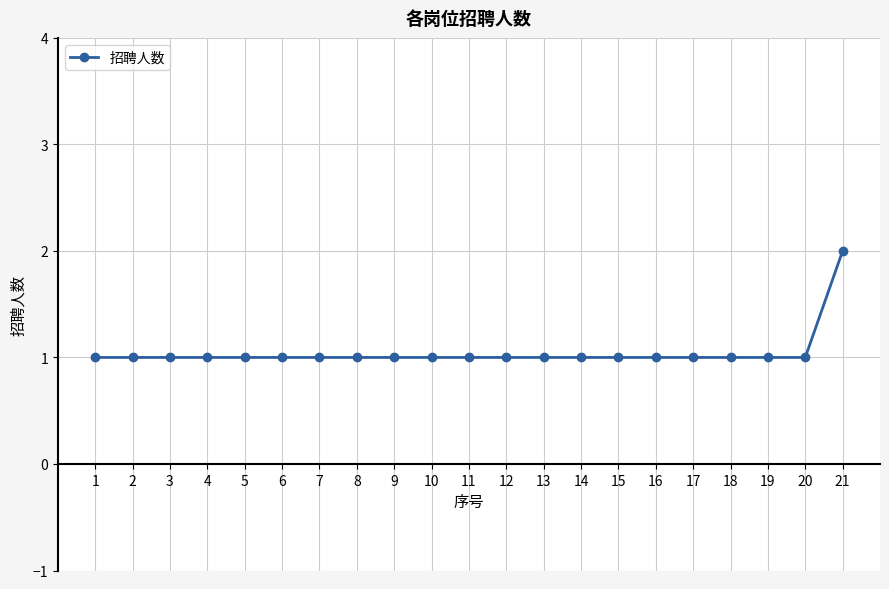

Approximately how many times larger is the value at 16 compared to 10?

1.0